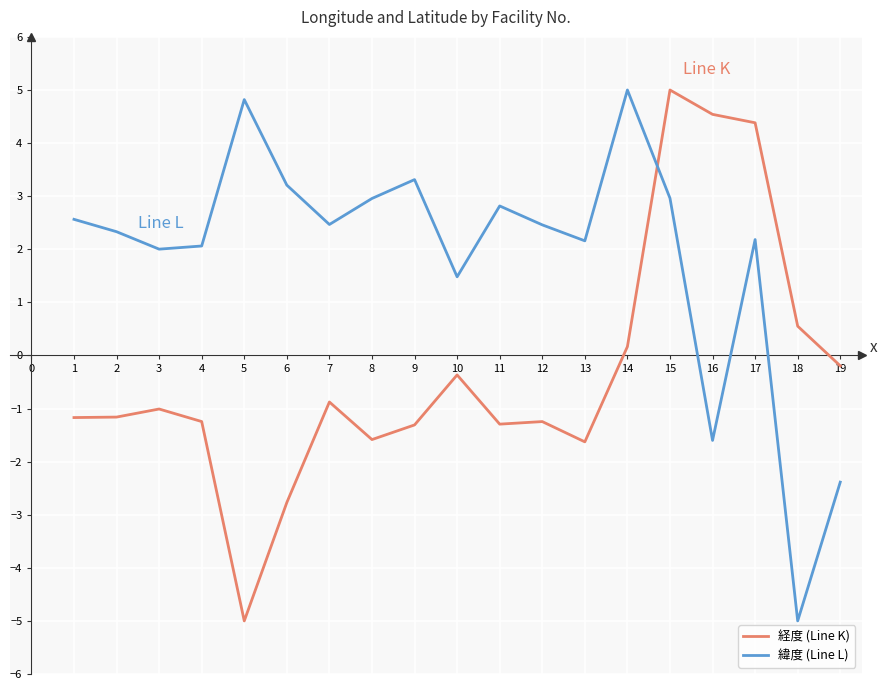

After their last crossing, which series has the higher values: 緯度 (Line L) or 経度 (Line K)?

経度 (Line K)